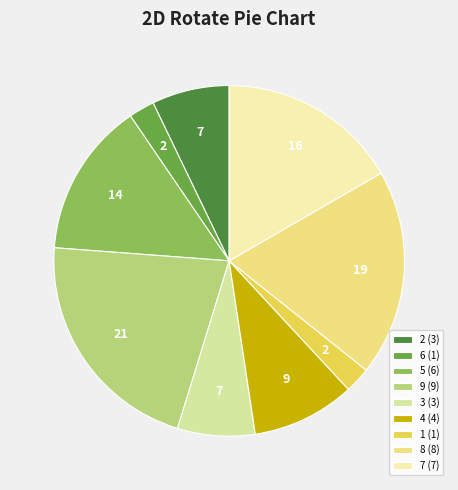

Count the number of slices in the pie.

9